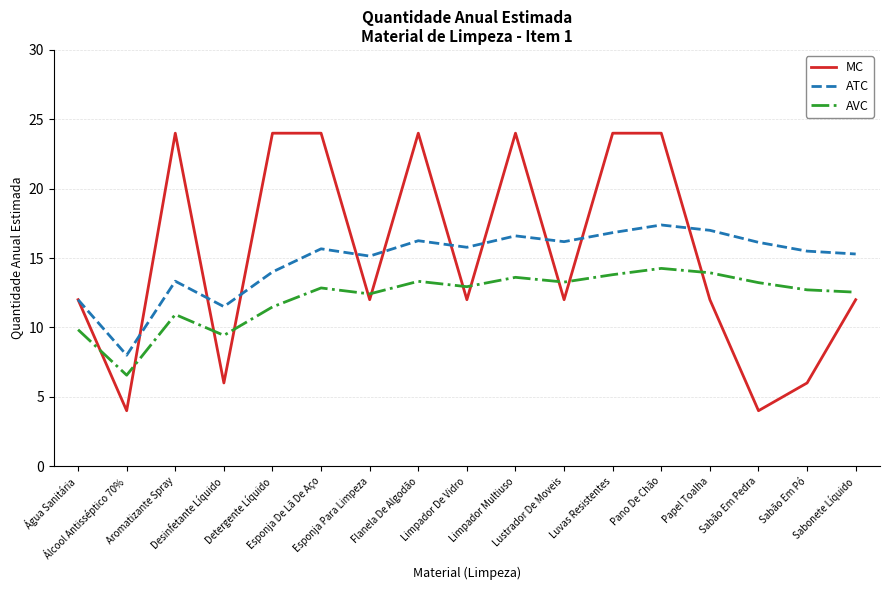

What position from the left is Limpador De Vidro?

9